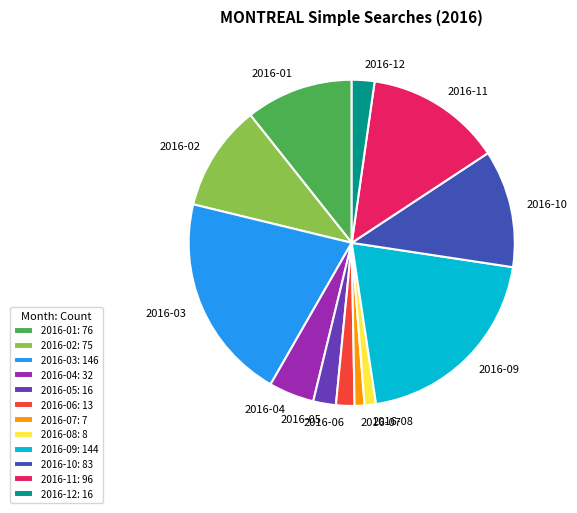

Approximately how many times larger is the value at 2016-09 compared to 2016-03?

1.0